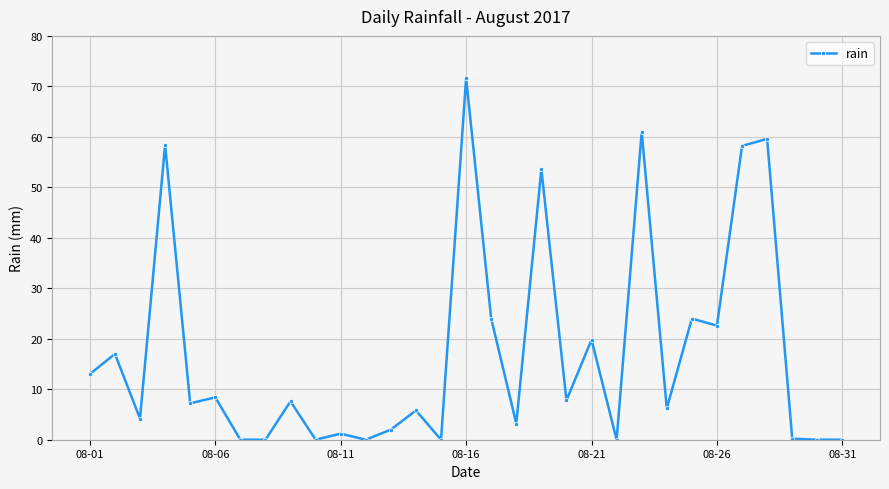

How many lines are shown in the chart?

1